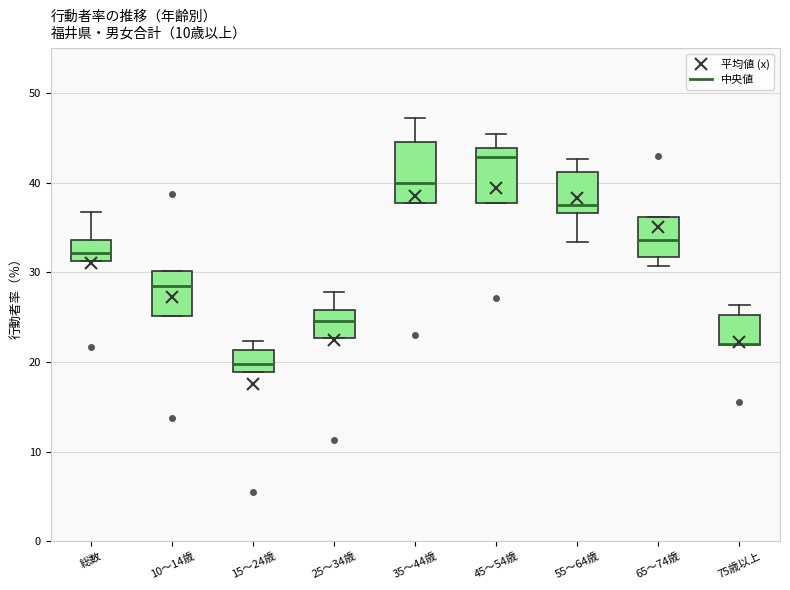

Where is the lower edge of the box for 75歳以上 on the y-axis? The values are not printed on the chart, so give them approximately, as read against the axis.

22